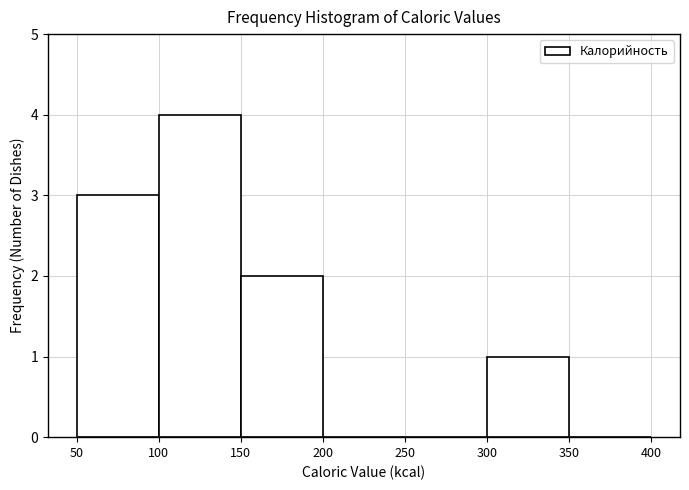

Reading left to right, transcribe this chart: for each bar, give the range it covers on the x-axis and its height. The values are not printed on the chart, so give them approximately, as read against the axis.

50 to 100: 3
100 to 150: 4
150 to 200: 2
200 to 250: 0
250 to 300: 0
300 to 350: 1
350 to 400: 0